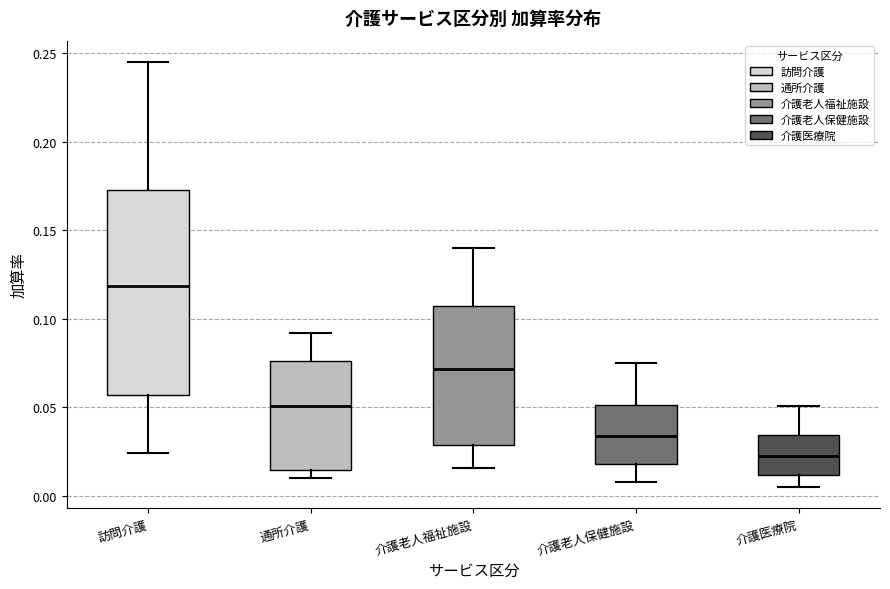

Comparing the boxes themselves (not the whiskers), which one is the tallest?

訪問介護